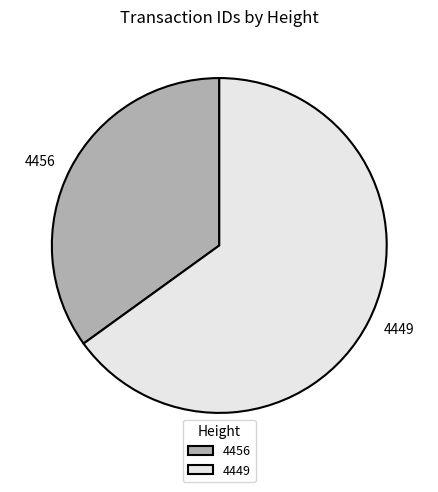

Which has a higher value, 4449 or 4456?

4449